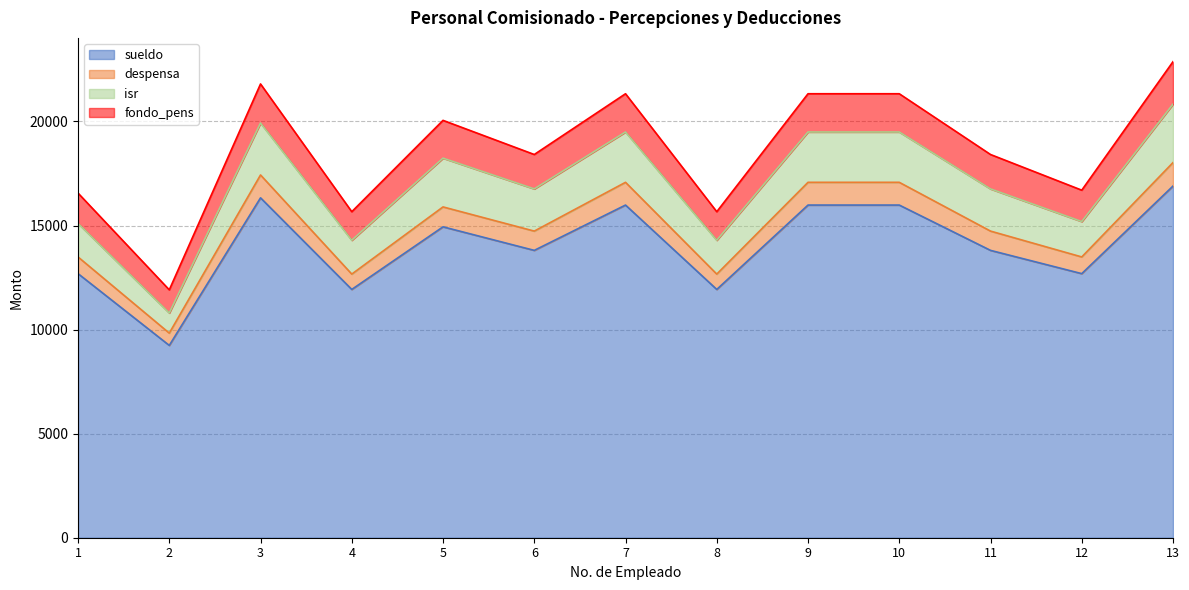

Rank the categories by fondo_pens value from lowest to highest.

2, 4, 8, 1, 12, 6, 11, 5, 7, 9, 10, 3, 13